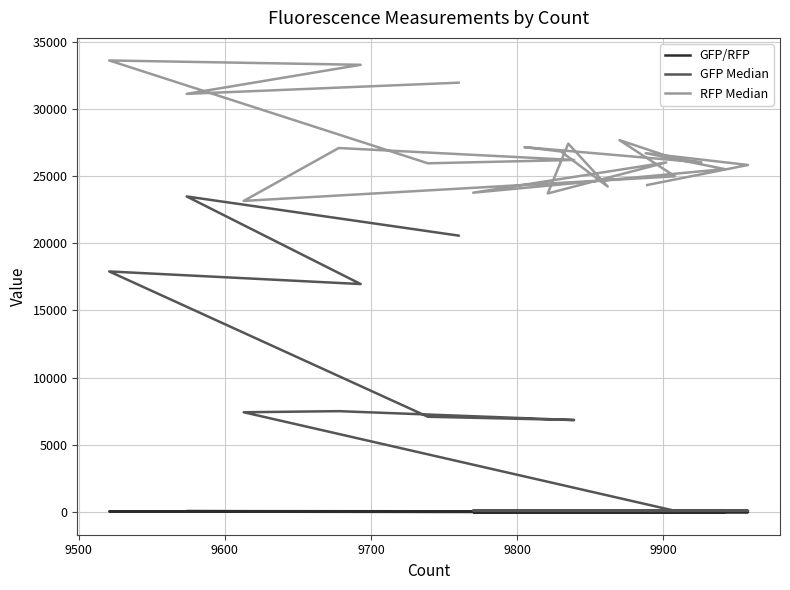

Reading left to right, transcribe all the data shown in this chart.

GFP/RFP: 64.4	75.5	51.0	53.3	27.3	26.2	27.7	32.1	0.4	0.4	0.4	0.4	0.5	0.5	0.5	0.5	0.4	0.4	0.6	0.6	0.4	0.4	0.4
GFP Median: 20569.0	23482.0	16966.0	17904.0	7095.0	6851.0	7512.0	7430.0	99.0	122.0	107.0	109.0	126.0	127.0	111.0	125.0	102.0	111.0	138.0	143.0	112.0	111.0	93.8
RFP Median: 31945.0	31114.0	33276.0	33597.0	25948.0	26196.0	27085.0	23151.0	24978.0	27673.0	26259.0	26010.0	27150.0	26828.0	24218.0	27410.0	23706.0	26010.0	23763.0	25519.0	26700.0	25824.0	24334.0